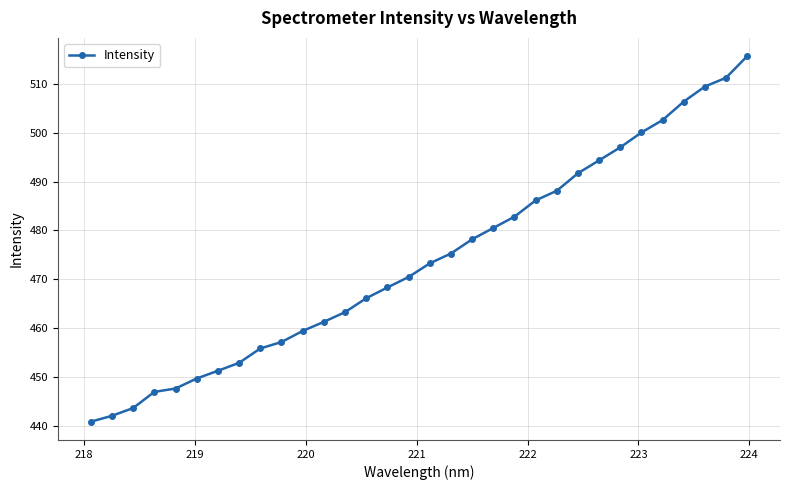

What is the smallest value displayed?

440.8